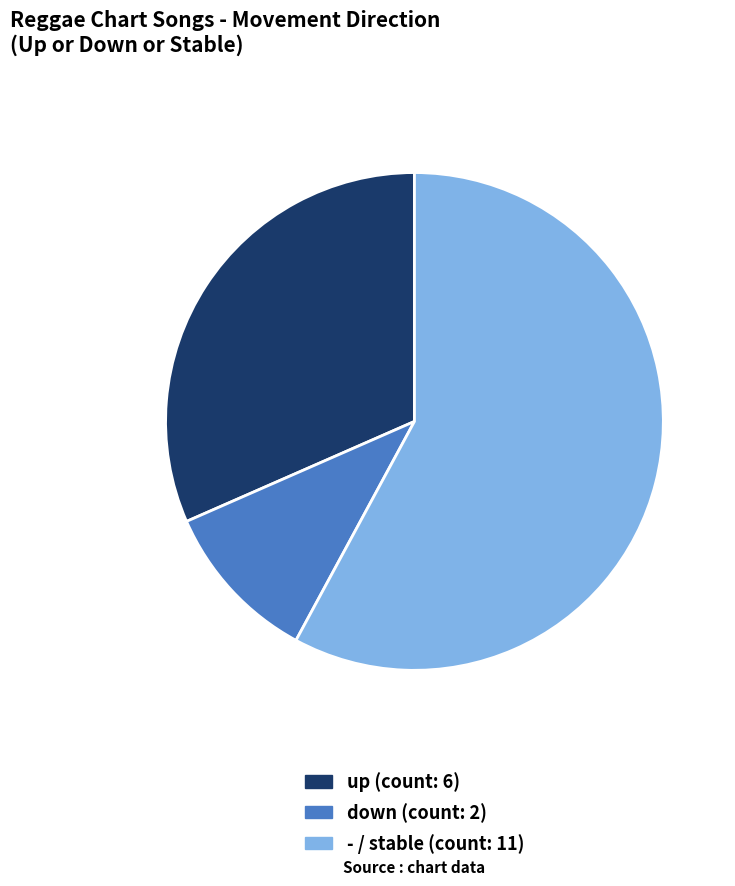

Which category accounts for the majority?

-